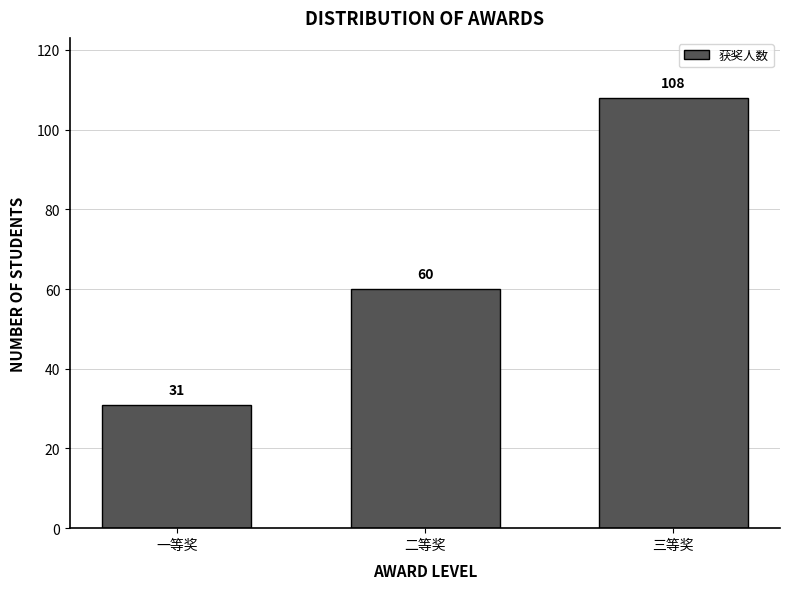

Reading right to left, transcribe all the data shown in this chart.

三等奖=108	二等奖=60	一等奖=31